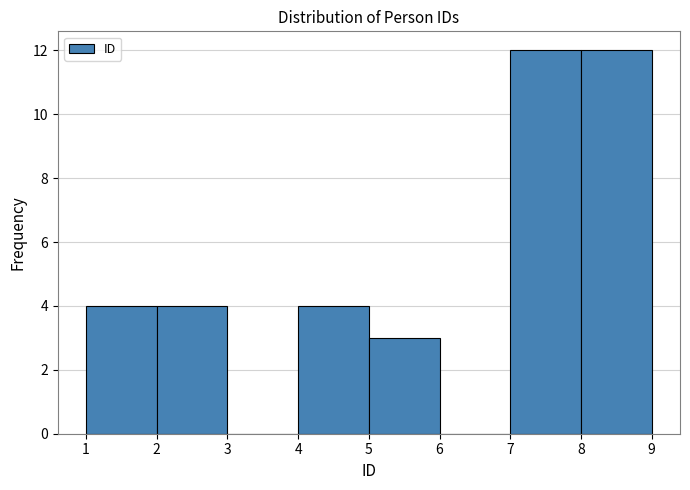

How tall is the bar that spans 7 to 8 on the x-axis? The values are not printed on the chart, so give them approximately, as read against the axis.

12